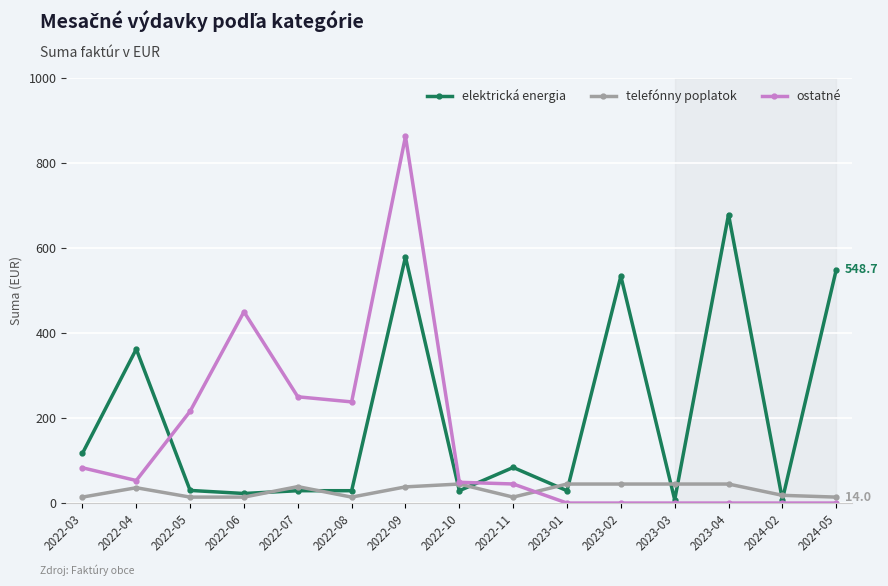

What is the total value across all series at 2022-08?

281.1